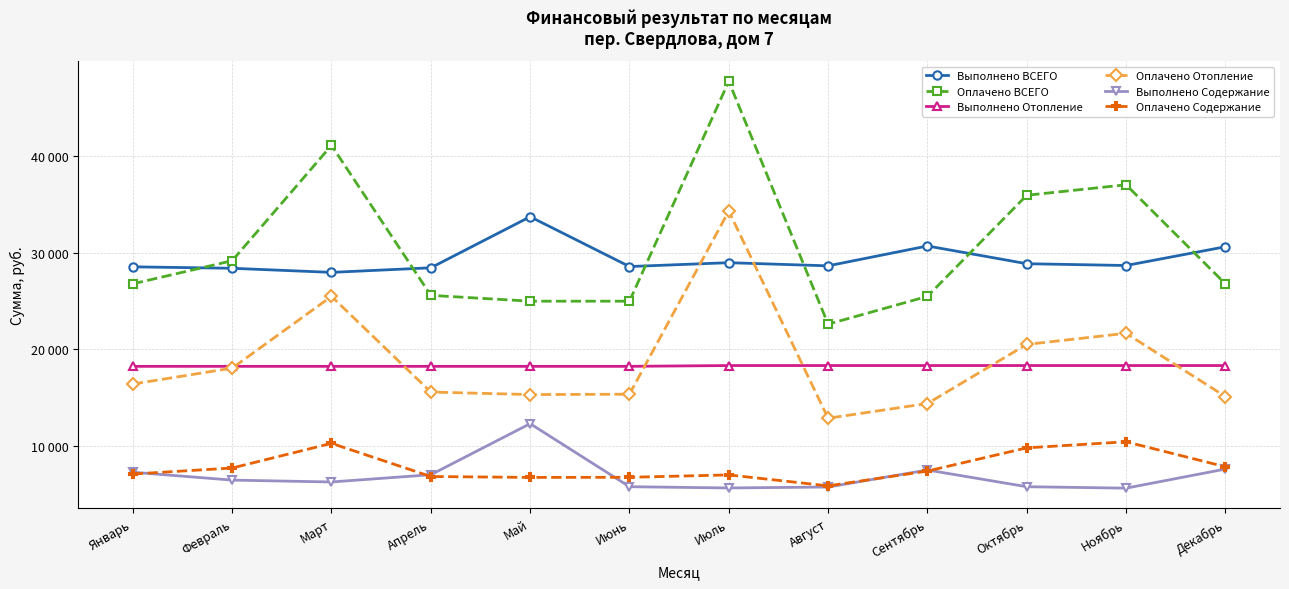

What is the lowest value of the Выполнено Отопление series?

18226